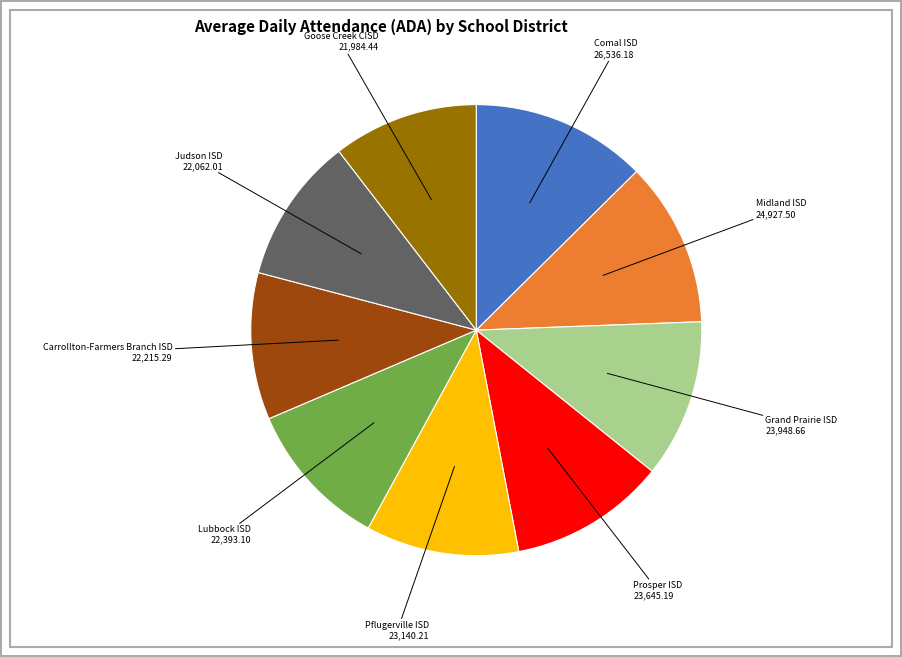

Is there any slice that represents more than half of the pie?

No